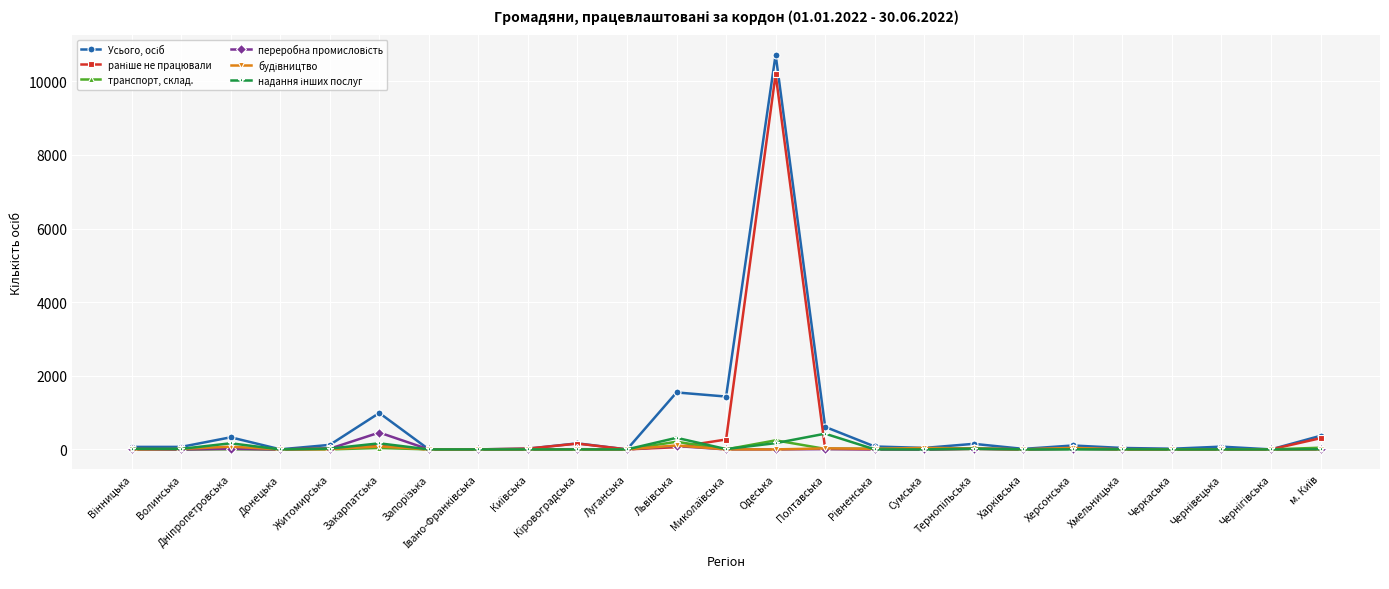

What is the maximum value shown in the chart?

10727